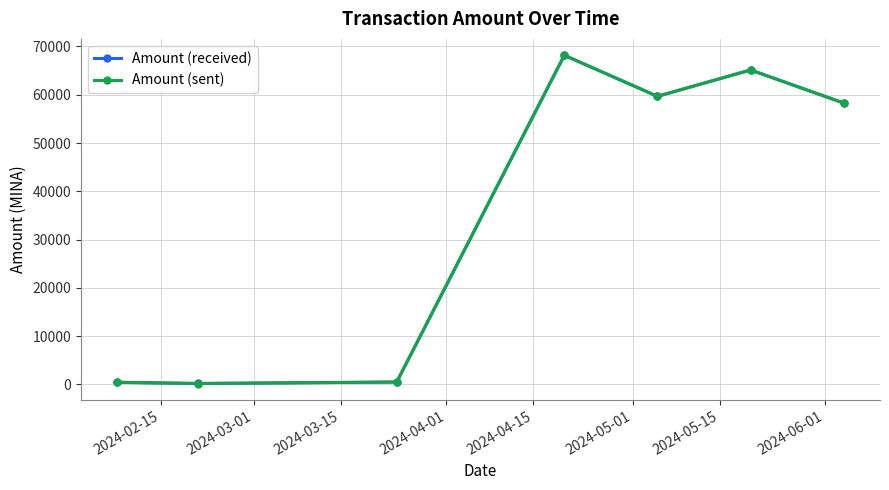

How many interior local valleys does the Amount (received) series have?

2